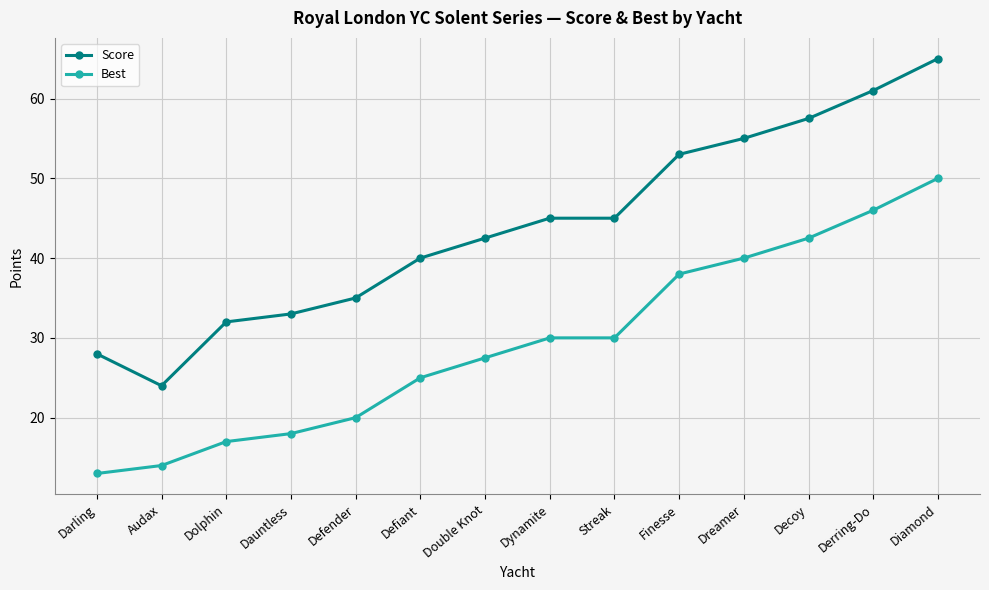

True or false: Best and Score intersect in this chart.

False